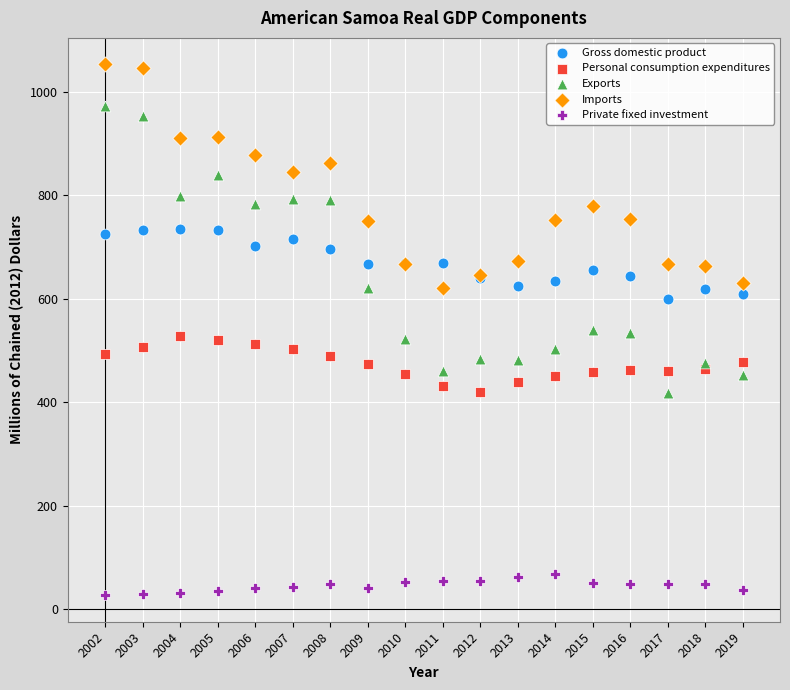

Which series reaches the minimum Y coordinate?

Private fixed investment